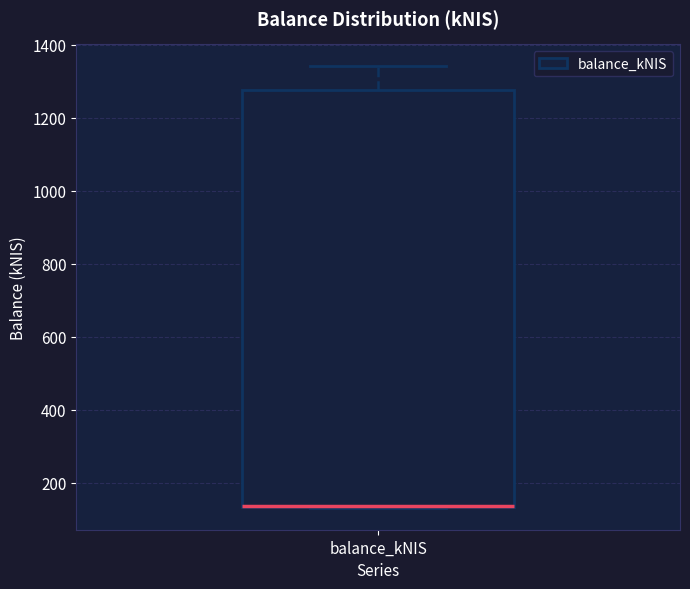

Where does the upper whisker of the box for balance_kNIS end on the y-axis? The values are not printed on the chart, so give them approximately, as read against the axis.

1340